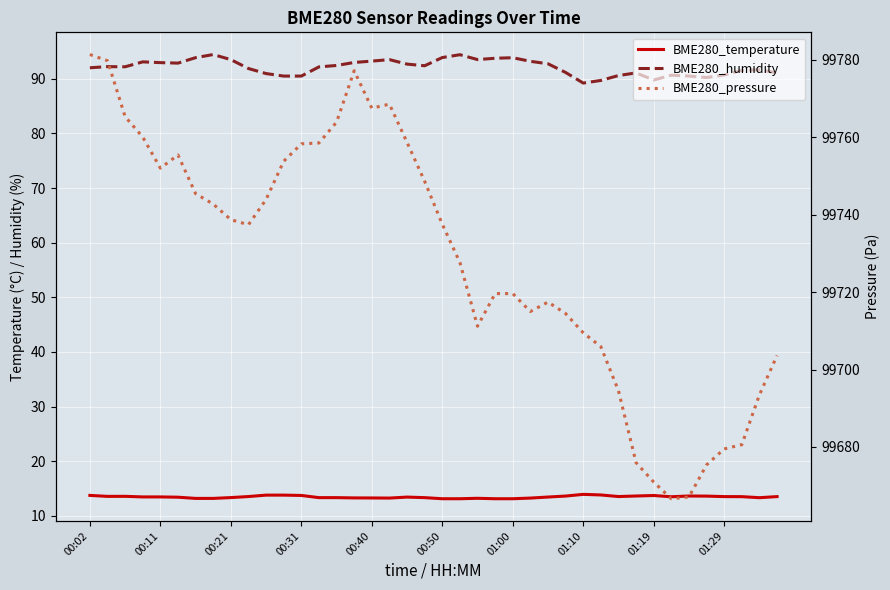

What are all the series names shown in the legend?

BME280_temperature, BME280_humidity, BME280_pressure